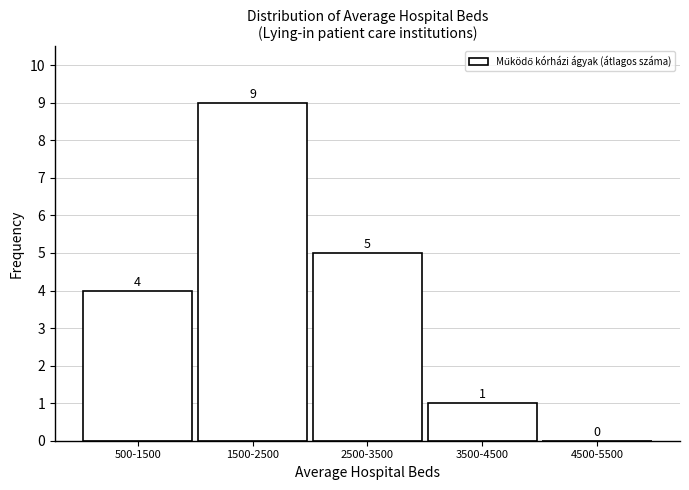

Reading left to right, list all the values displayed in this chart.

500-1500=4	1500-2500=9	2500-3500=5	3500-4500=1	4500-5500=0